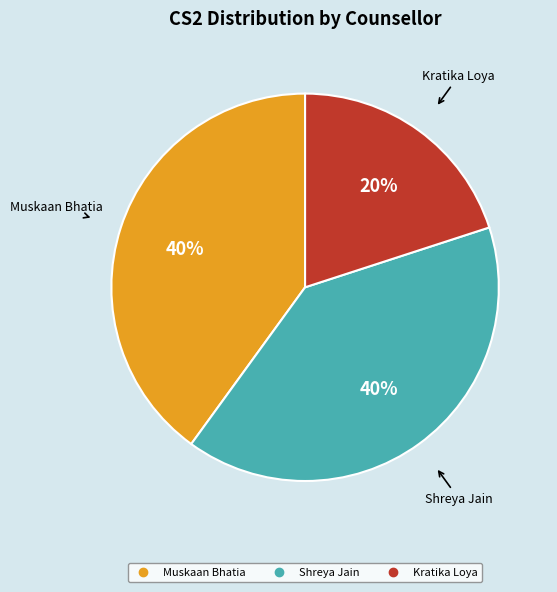

To the nearest percent, what is the difference between the largest and smallest slice percentages?

20%